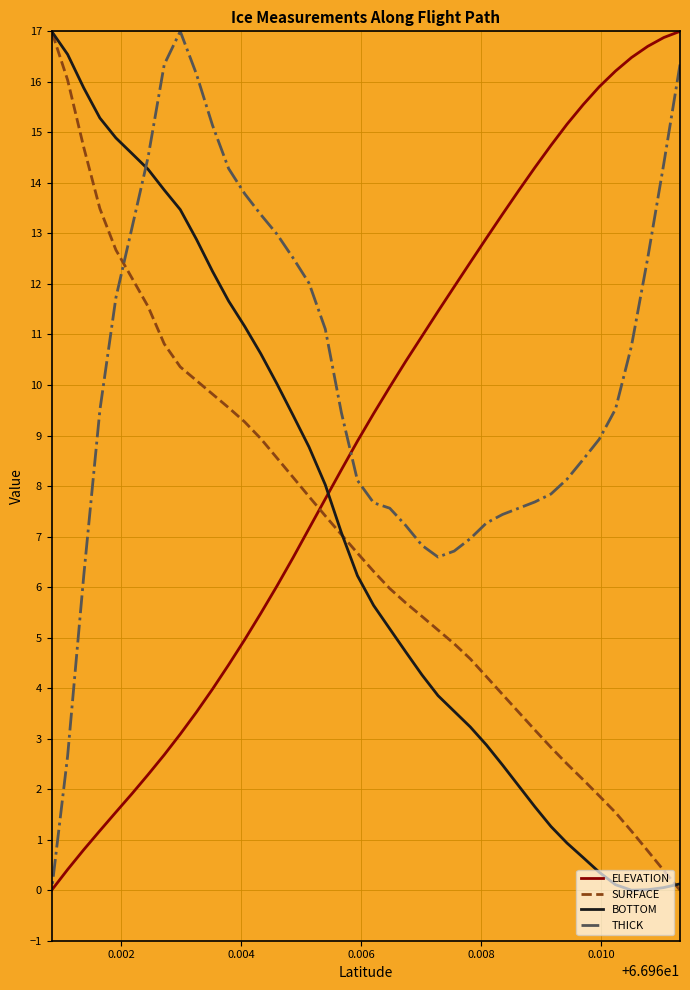

Is the value of SURFACE at 8 greater than the value of ELEVATION at 15?

No